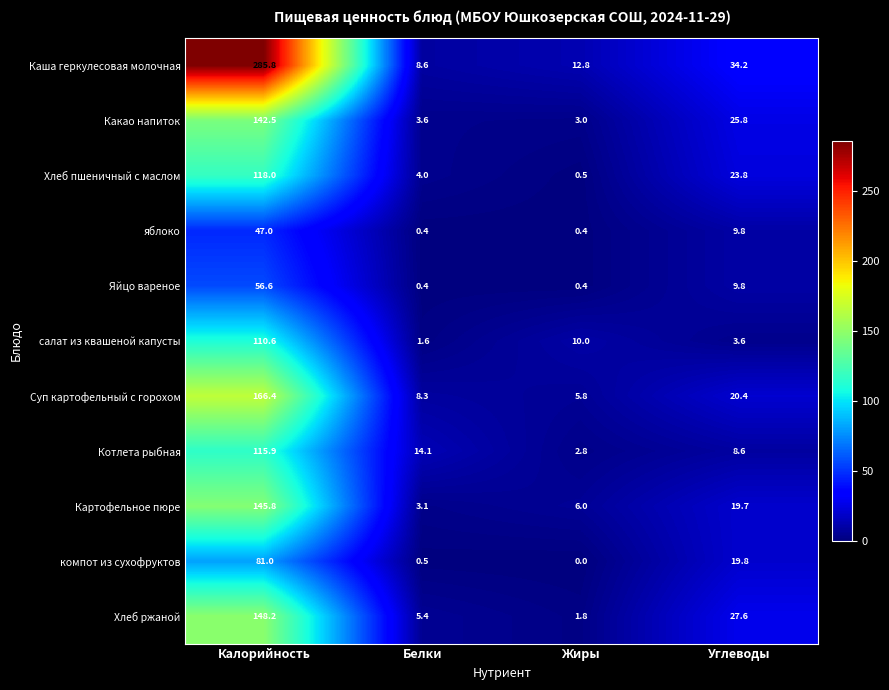

What is the sum of all Котлета рыбная values?

141.4